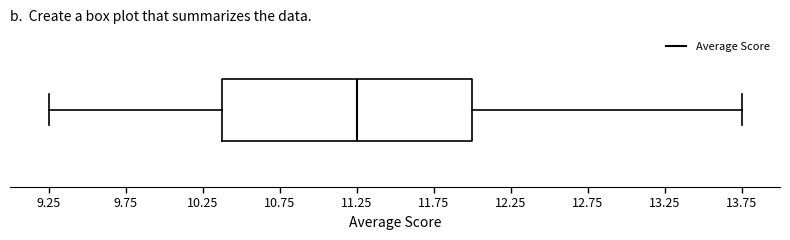

Transcribe this box plot: give where the median line is, the range the box spans, and where the two whiskers end, as read against the x-axis. The values are not printed on the chart, so give them approximately, as read against the axis.

median 11.25, box 10.40 to 12.00, whiskers 9.25 to 13.75